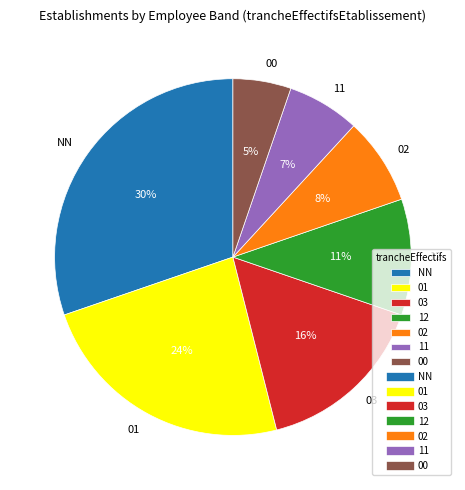

The 01 slice represents 24% of the pie. True or false?

True